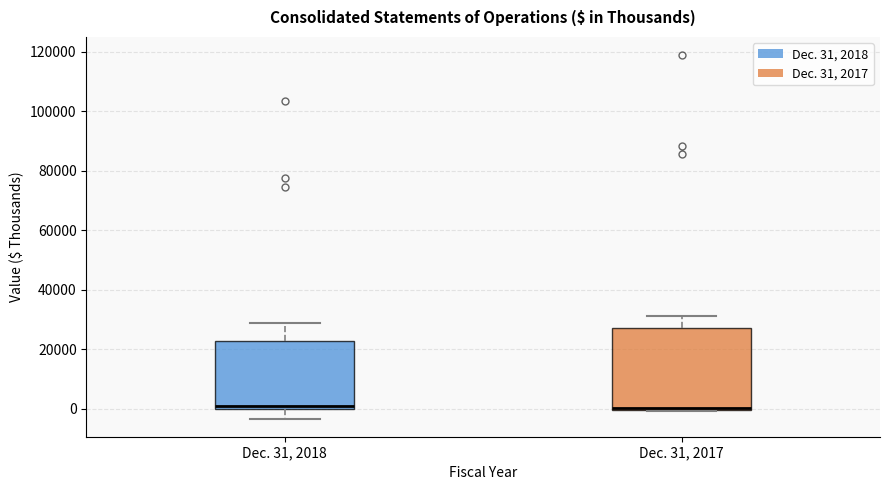

Reading left to right, transcribe this box plot: for each box, give where its median line is, the range the box spans, and where its two whiskers end, as read against the y-axis. The values are not printed on the chart, so give them approximately, as read against the axis.

Dec. 31, 2018: median 0 (just above the box's lower edge), box 0 to 22000, whiskers -4000 to 28000
Dec. 31, 2017: median 0 (just above the box's lower edge), box 0 to 28000, whiskers 0 to 32000